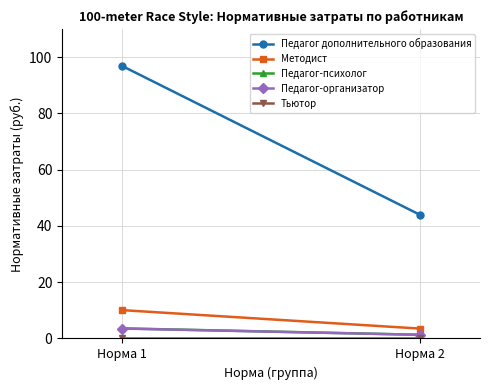

Is the value of Педагог-психолог at Норма 1 greater than the value of Тьютор at Норма 2?

Yes